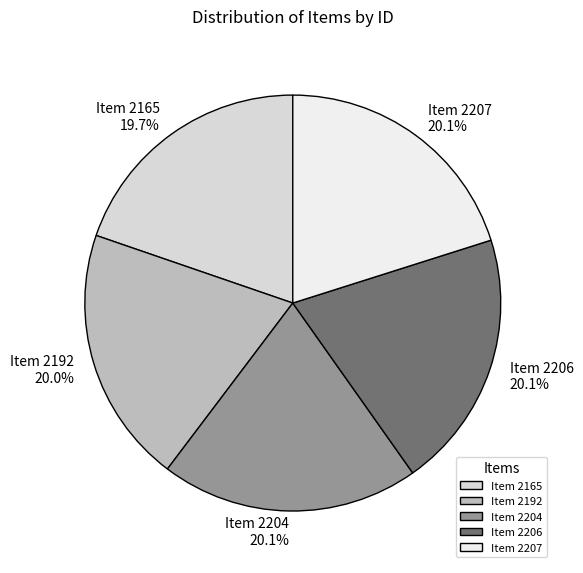

What portion of the pie excludes Item 2204?

79.9%